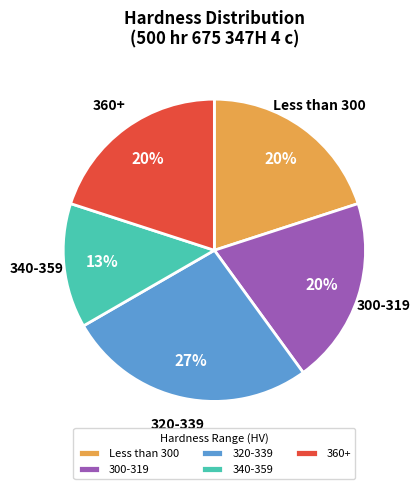

What percentage is the 340-359 slice, to the nearest percent?

13%